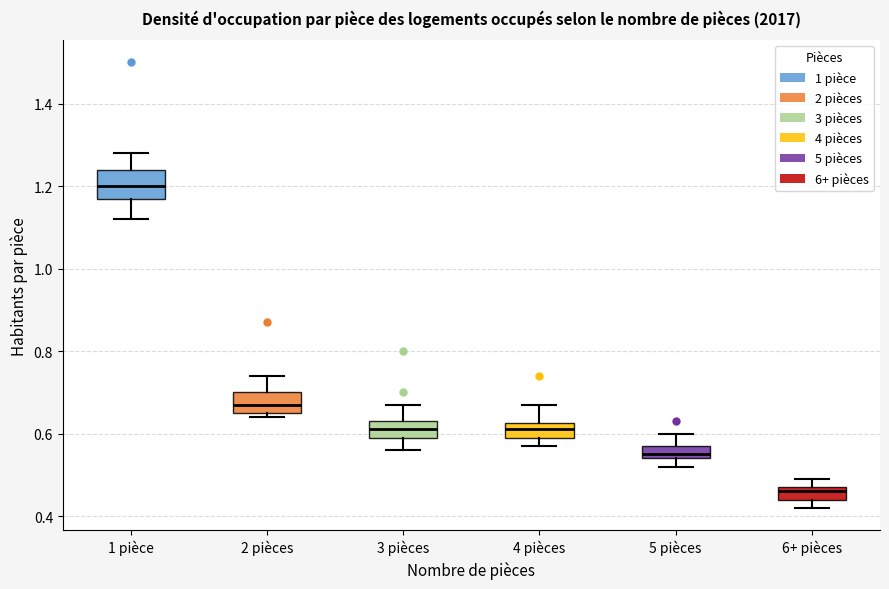

Where is the lower edge of the box for 5 pièces on the y-axis? The values are not printed on the chart, so give them approximately, as read against the axis.

0.54